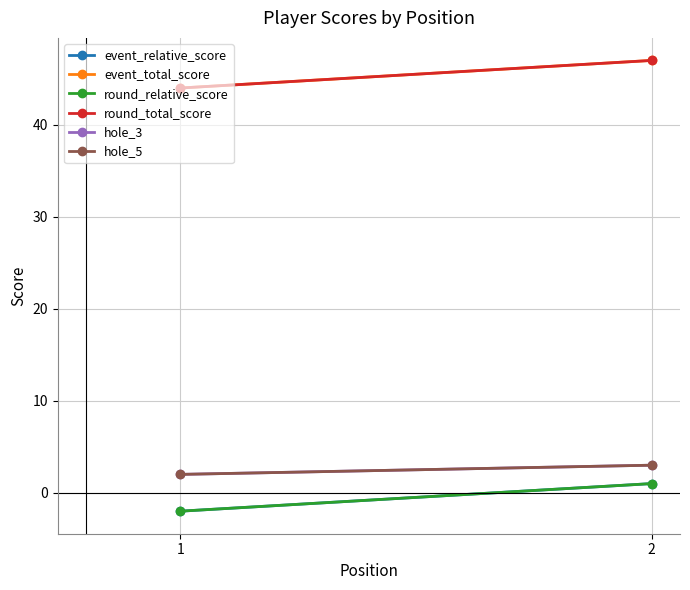

What is the total value across all series at 1?

88